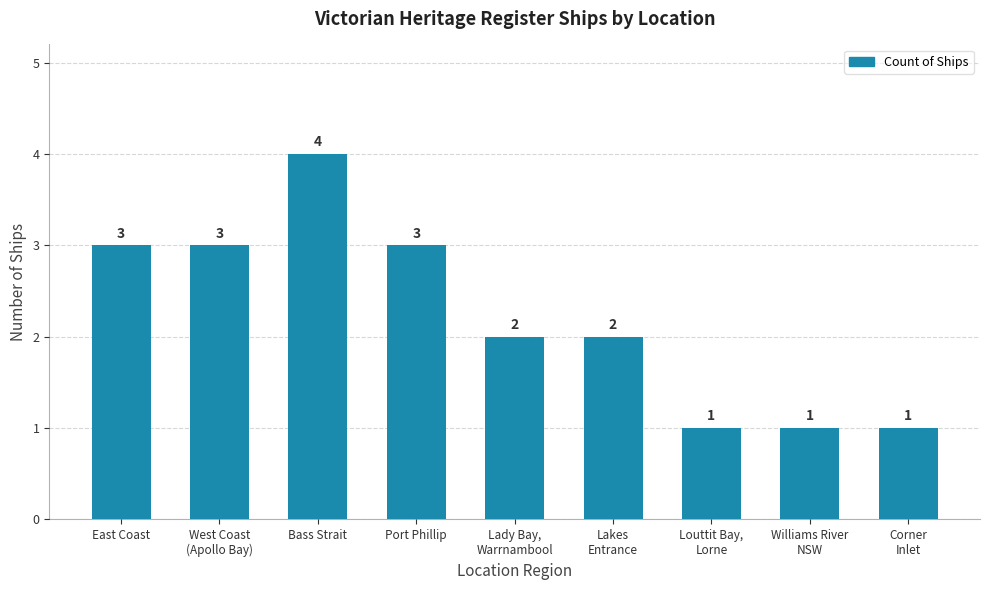

What is the value of the 5th bar from the left?

2